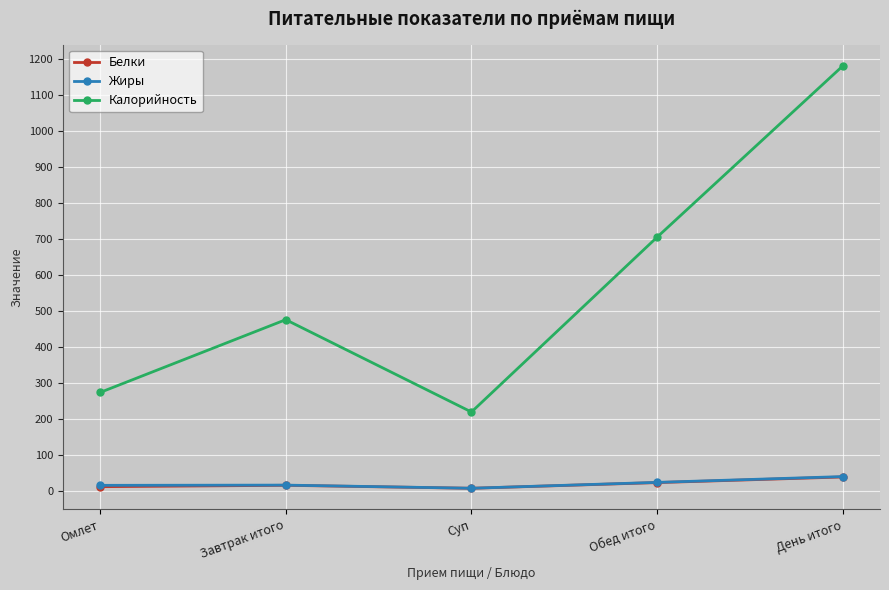

Which label corresponds to the largest value in the chart?

День итого